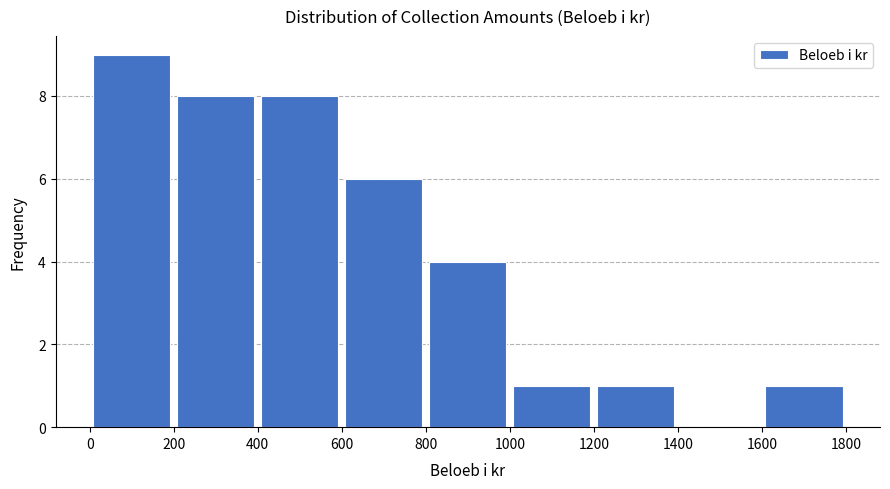

What is the height of the bar covering 1000 to 1200 on the x-axis? The values are not printed on the chart, so give them approximately, as read against the axis.

1